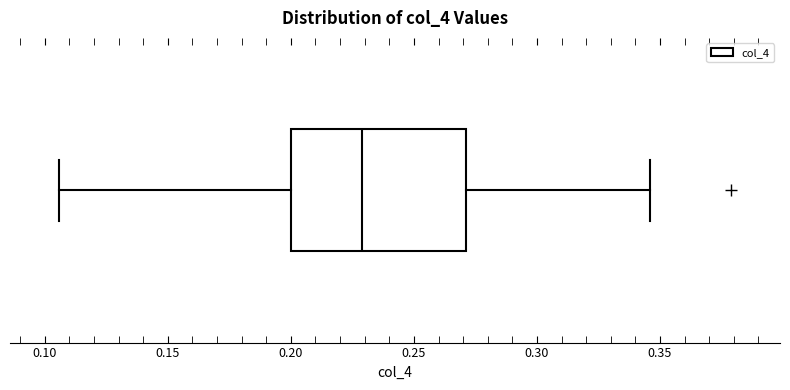

Read this box plot against the x-axis: the position of the median line, the range covered by the box, and the ends of both whiskers. The values are not printed on the chart, so give them approximately, as read against the axis.

median 0.230, box 0.200 to 0.270, whiskers 0.105 to 0.345